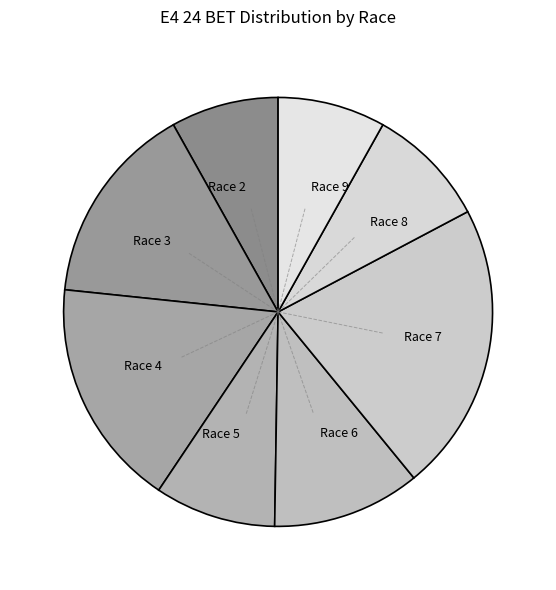

Is it true that Race 3 is 8% of the pie?

False